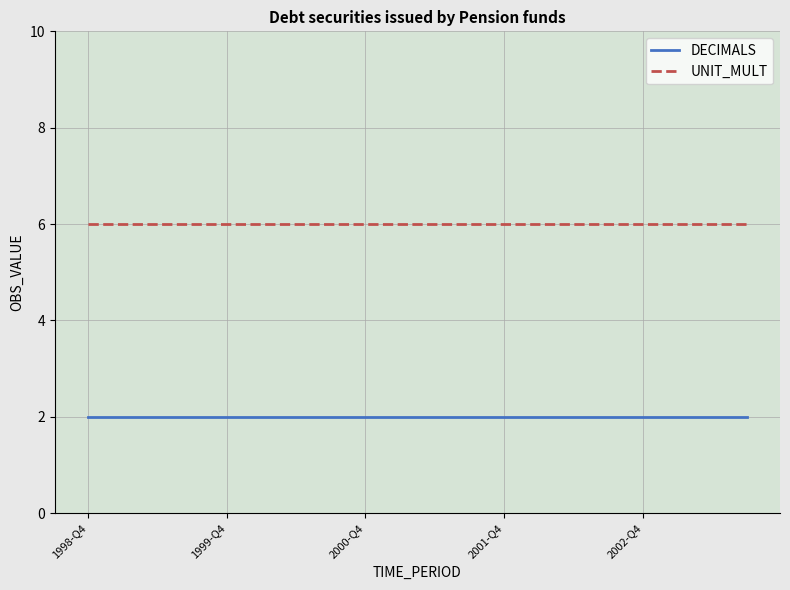

True or false: UNIT_MULT and DECIMALS intersect in this chart.

False